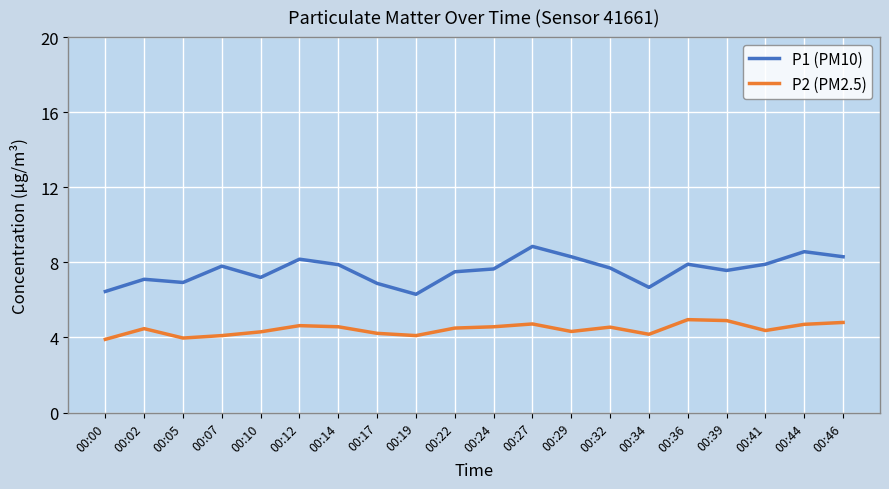

What is the difference between the second highest and minimum values in the P2 (PM2.5) series?

1.0